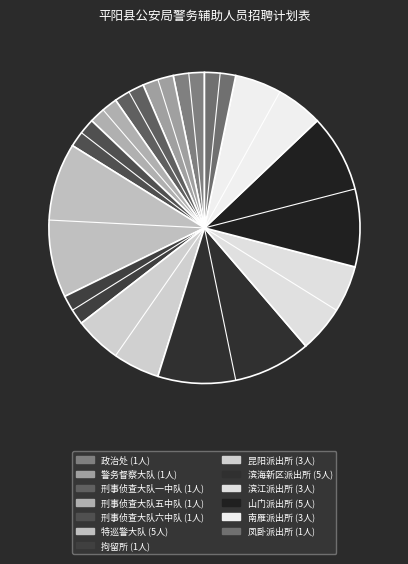

Which category has the biggest portion of the pie?

特巡警大队